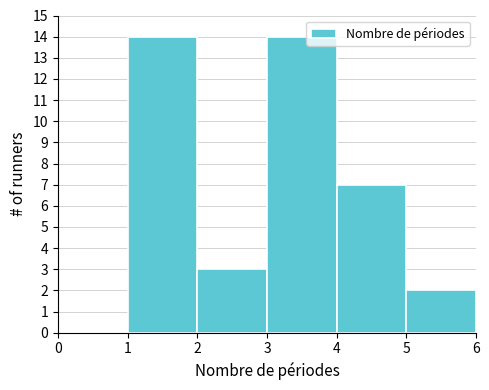

Reading left to right, list every bar in this chart as the range it spans on the x-axis followed by its height. The values are not printed on the chart, so give them approximately, as read against the axis.

0 to 1: 0
1 to 2: 14
2 to 3: 3
3 to 4: 14
4 to 5: 7
5 to 6: 2